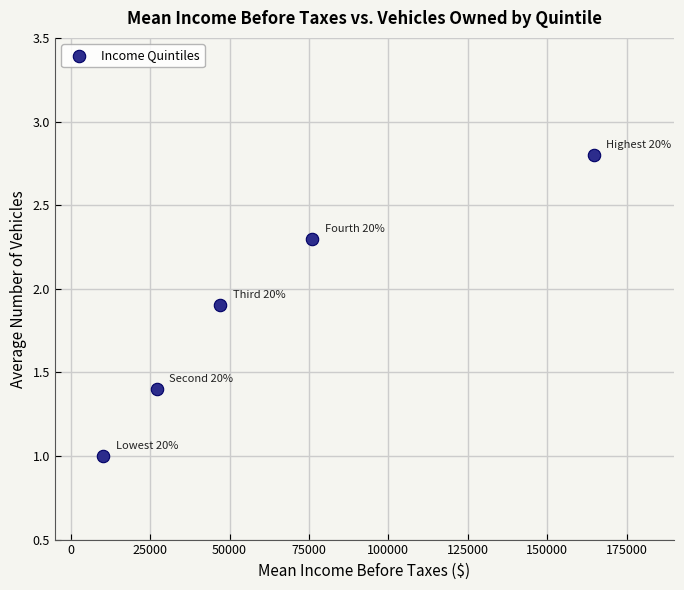

What is the average Y value?

1.9